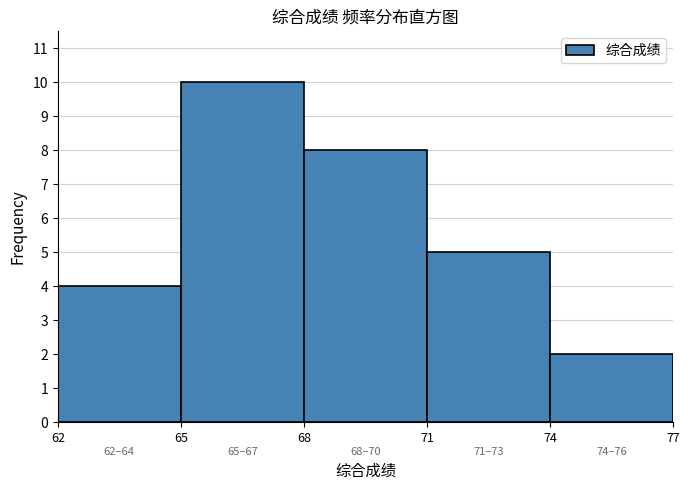

How tall is the bar that spans 74 to 77 on the x-axis? The values are not printed on the chart, so give them approximately, as read against the axis.

2